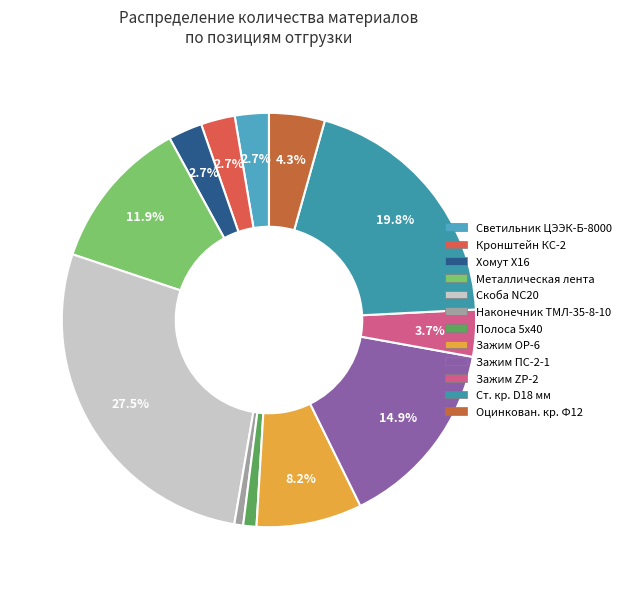

To the nearest percent, what is the combined percentage of Зажим OP-6 and Зажим ПС-2-1?

23%